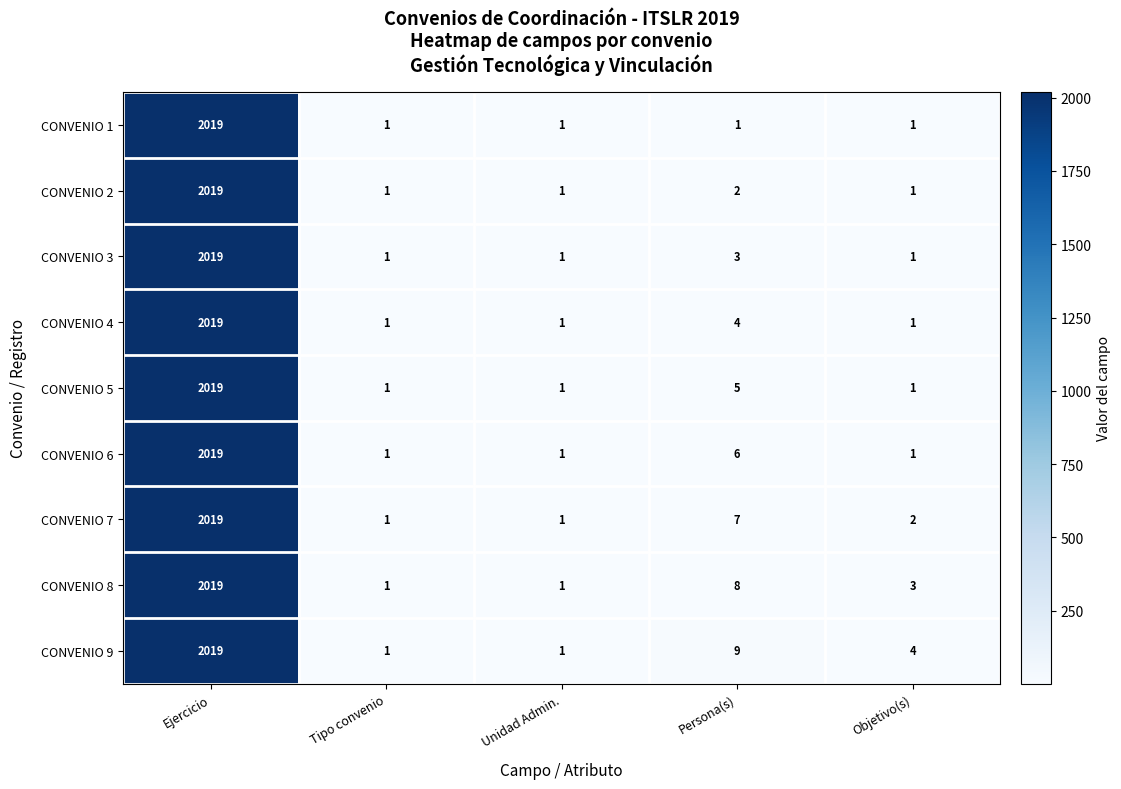

Rank the series at Persona(s) from lowest to highest value.

CONVENIO 1, CONVENIO 2, CONVENIO 3, CONVENIO 4, CONVENIO 5, CONVENIO 6, CONVENIO 7, CONVENIO 8, CONVENIO 9